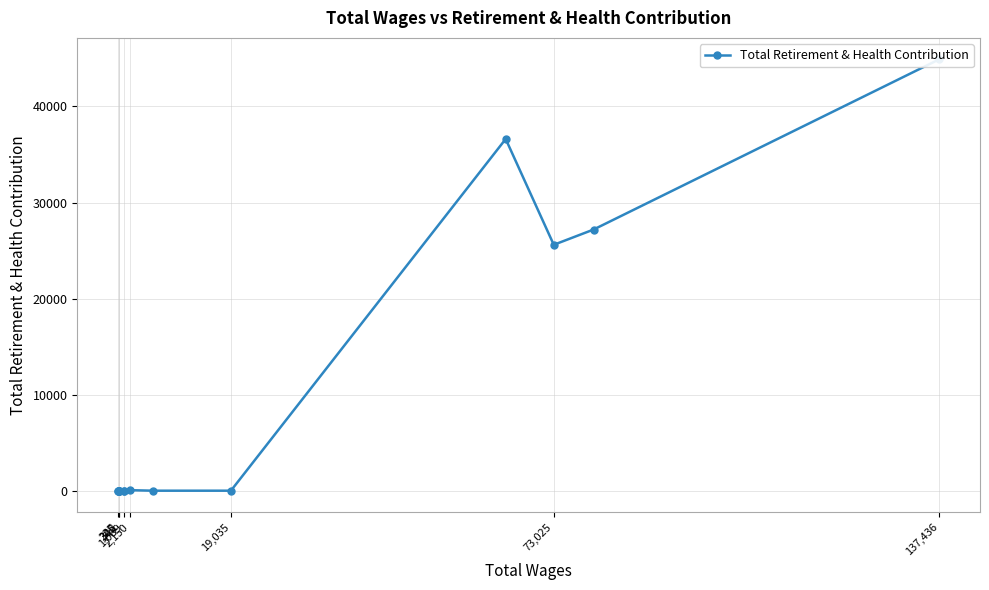

The chart shows a value of 29415 at 9. True or false?

False